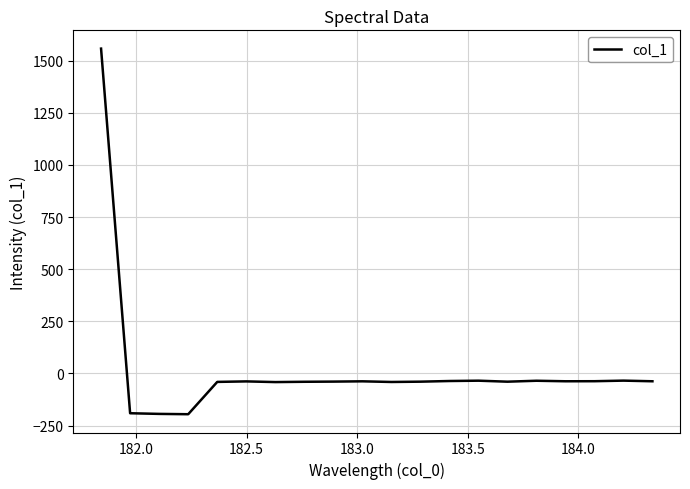

What is the smallest value displayed?

-195.2